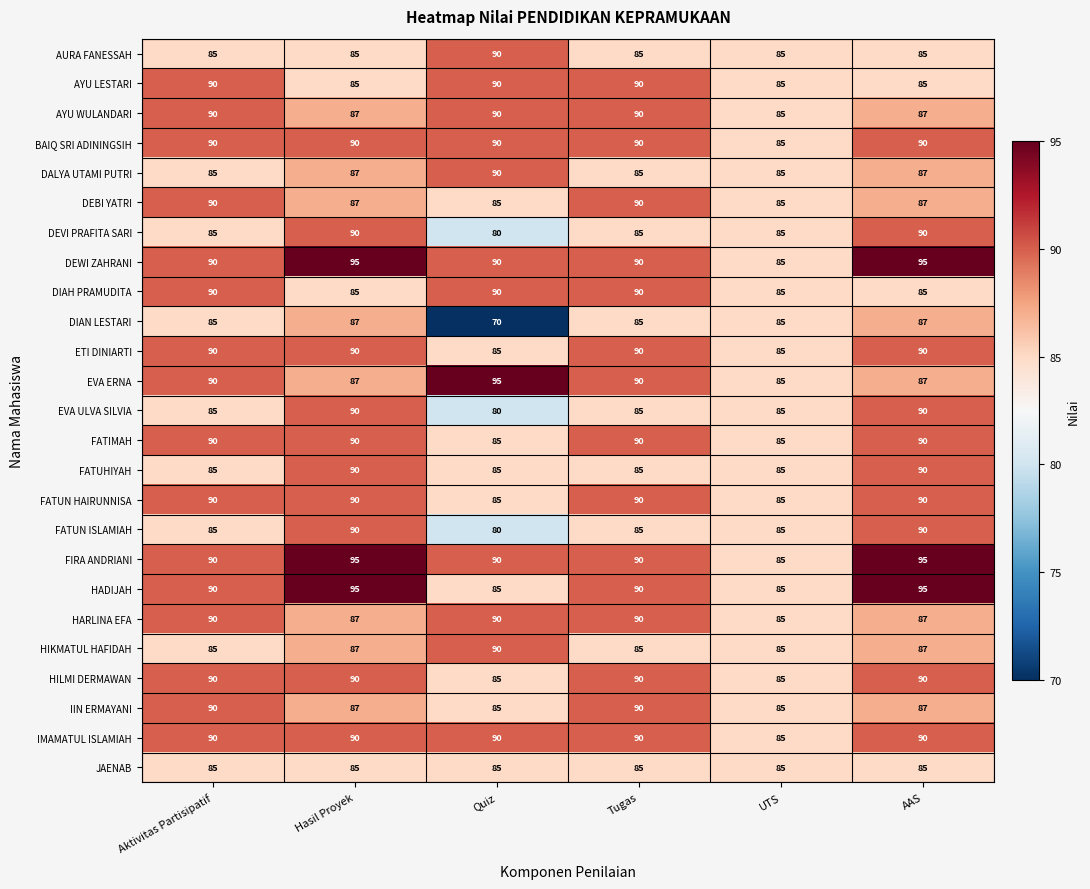

The value of HARLINA EFA at UTS is 85. True or false?

True